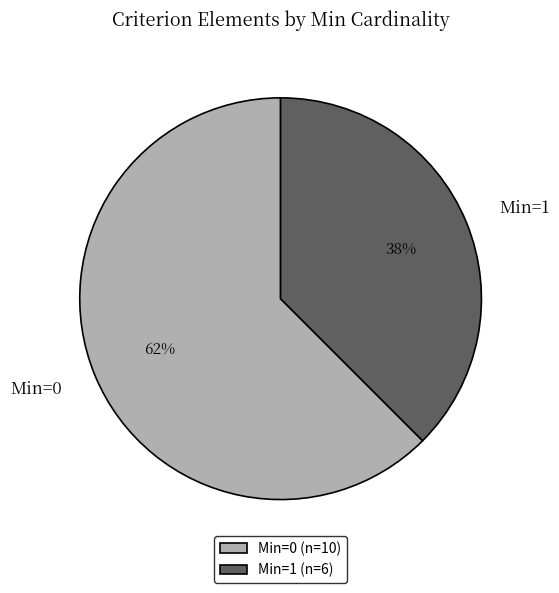

Which has a higher value, Min=0 or Min=1?

Min=0